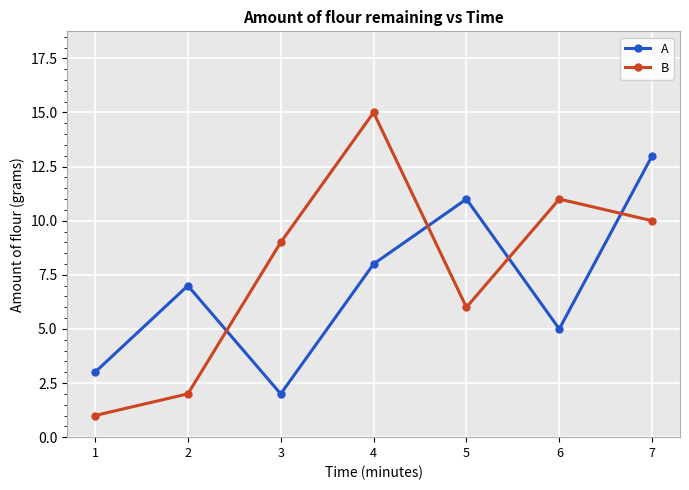

Reading left to right, list all the values displayed in this chart.

A: 3	7	2	8	11	5	13
B: 1	2	9	15	6	11	10